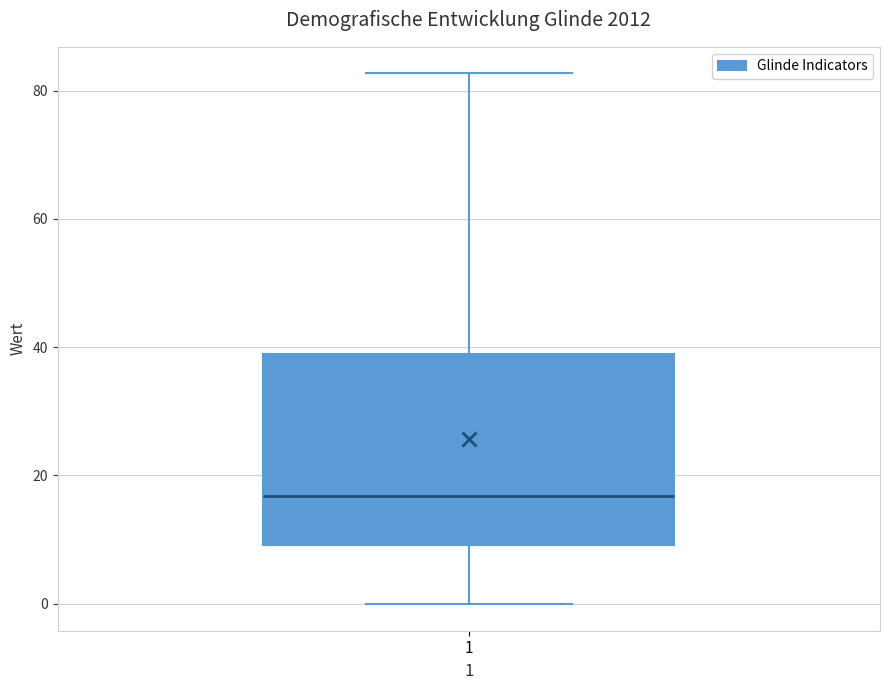

Transcribe this box plot: give where the median line is, the range the box spans, and where the two whiskers end, as read against the y-axis. The values are not printed on the chart, so give them approximately, as read against the axis.

median 16, box 10 to 40, whiskers 0 to 82